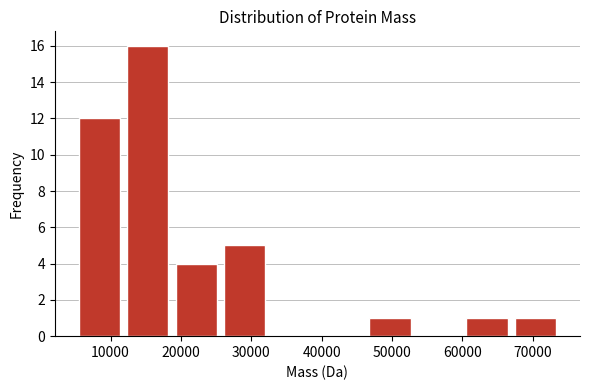

Reading left to right, list every bar in this chart as the range it spans on the x-axis followed by its height. Neither the bar edges nor the heights are printed on the chart, so give them approximately, as read against the axes.

5000 to 12000: 12
12000 to 19000: 16
19000 to 26000: 4
26000 to 33000: 5
33000 to 39000: 0
39000 to 46000: 0
46000 to 53000: 1
53000 to 60000: 0
60000 to 67000: 1
67000 to 74000: 1